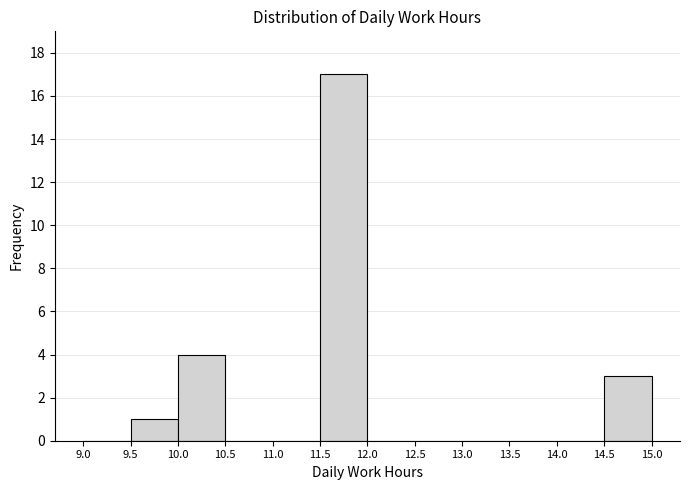

Reading left to right, transcribe this chart: for each bar, give the range it covers on the x-axis and its height. The values are not printed on the chart, so give them approximately, as read against the axis.

9.0 to 9.5: 0
9.5 to 10.0: 1
10.0 to 10.5: 4
10.5 to 11.0: 0
11.0 to 11.5: 0
11.5 to 12.0: 17
12.0 to 12.5: 0
12.5 to 13.0: 0
13.0 to 13.5: 0
13.5 to 14.0: 0
14.0 to 14.5: 0
14.5 to 15.0: 3